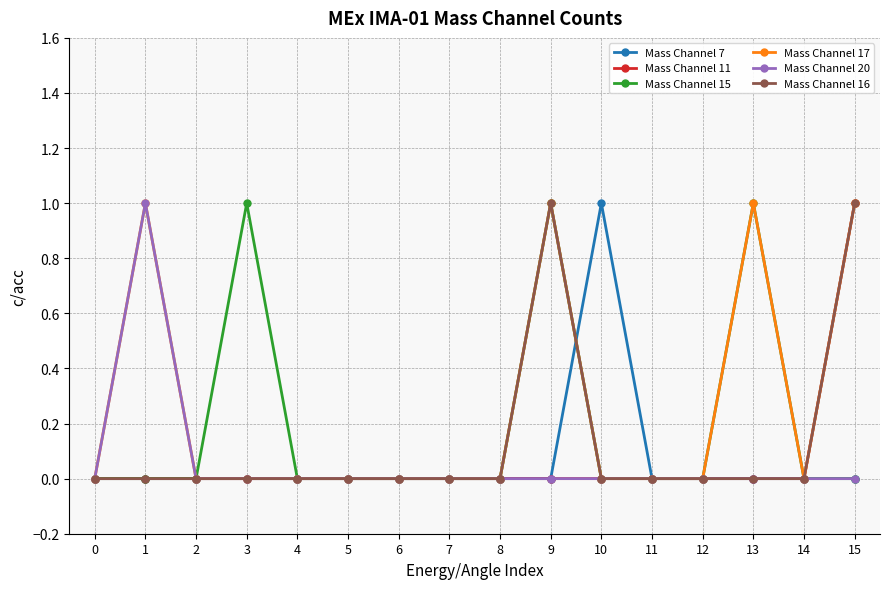

Between 3 and 13, which series saw the biggest shift?

Mass Channel 17